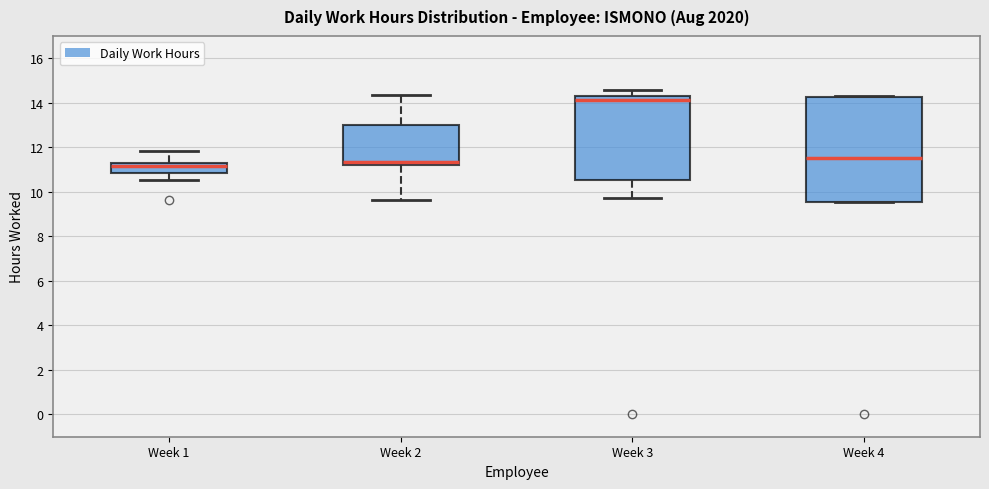

Where does the lower whisker of the box for Week 1 end on the y-axis? The values are not printed on the chart, so give them approximately, as read against the axis.

10.6